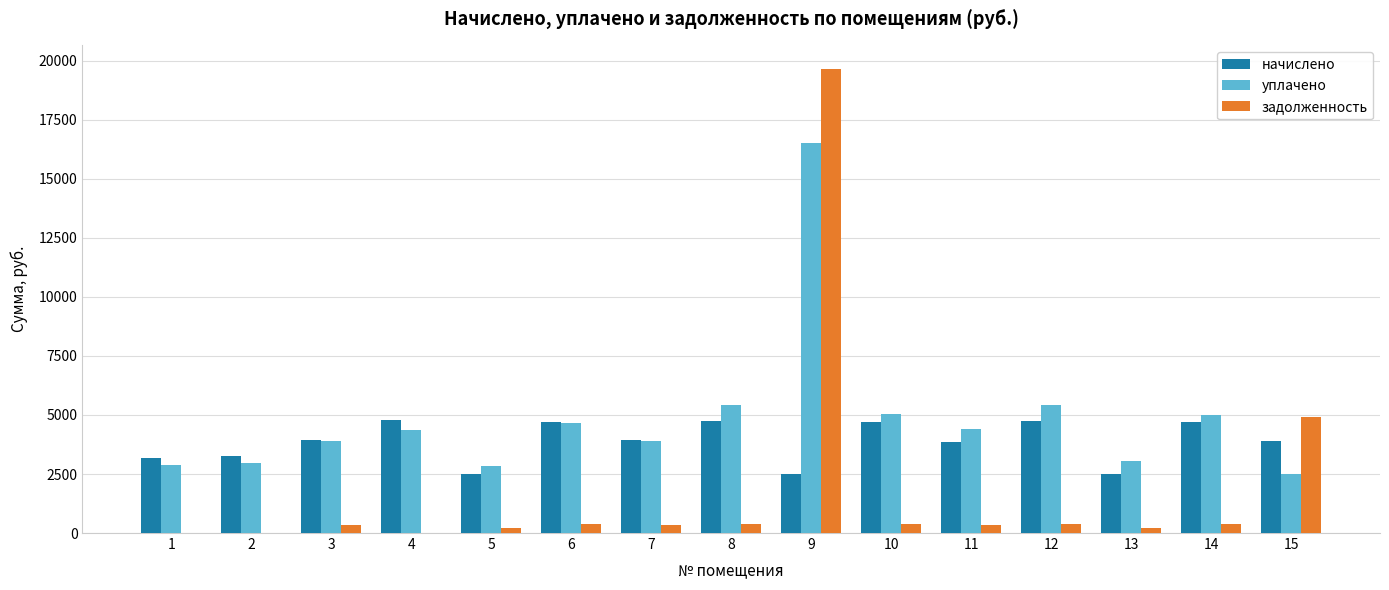

What is the total value across all series at 15?

11345.3